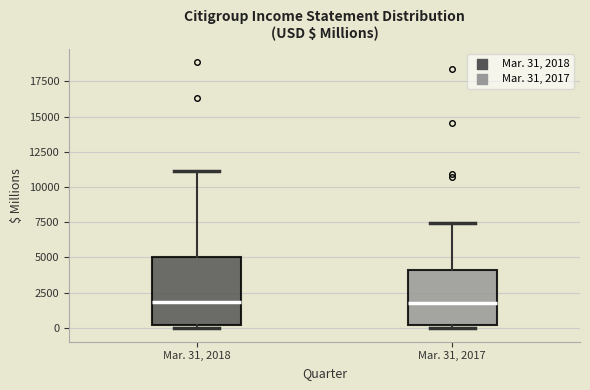

Where is the lower edge of the box for Mar. 31, 2017 on the y-axis? The values are not printed on the chart, so give them approximately, as read against the axis.

0